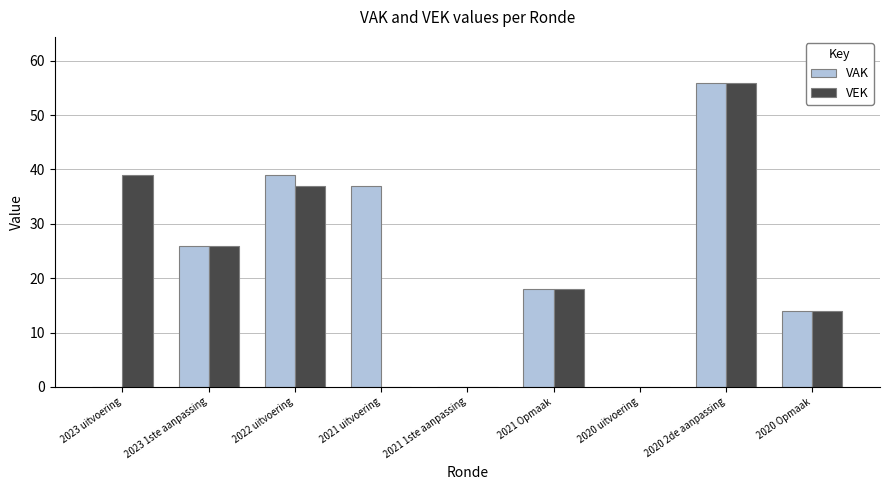

At which category is the sum across all series the highest?

2020 2de aanpassing